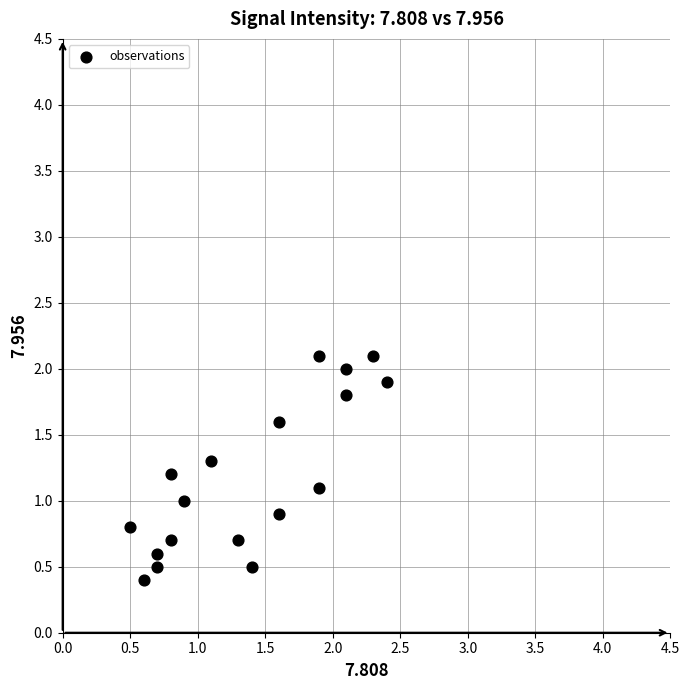

What is the range of X values (max minus min)?

1.9